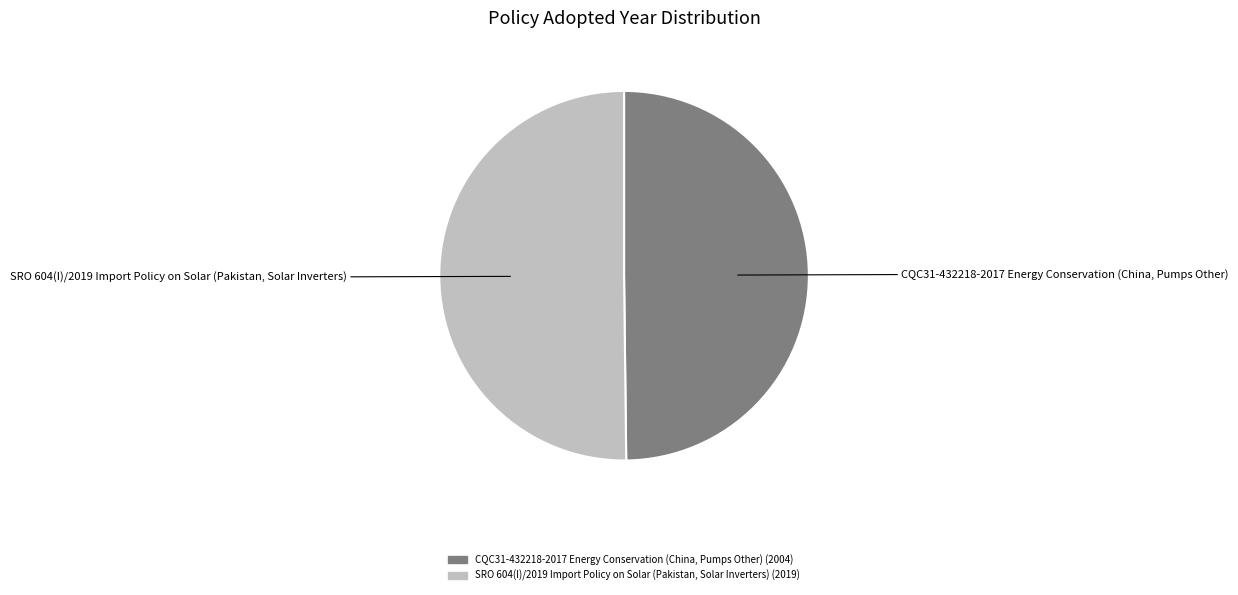

Combined, do CQC31-432218-2017 Energy Conservation (China, Pumps Other) and SRO 604(I)/2019 Import Policy on Solar (Pakistan, Solar Inverters) account for over 50%?

Yes